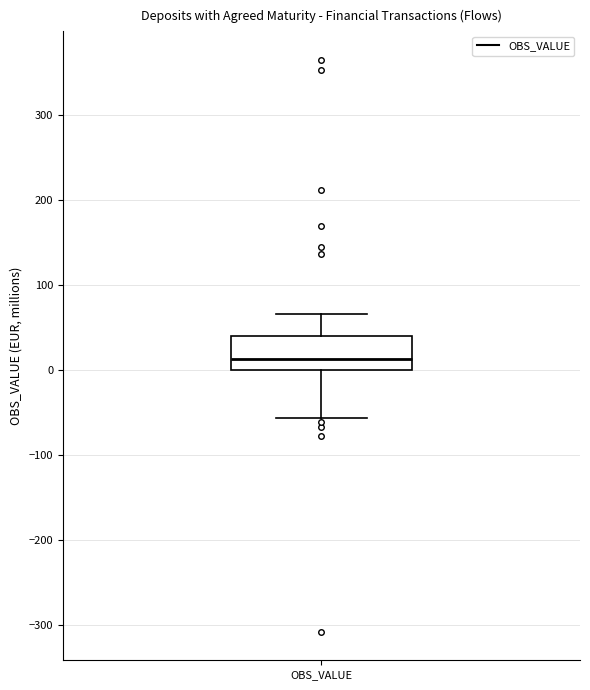

Where does the upper whisker of the box for OBS_VALUE end on the y-axis? The values are not printed on the chart, so give them approximately, as read against the axis.

70